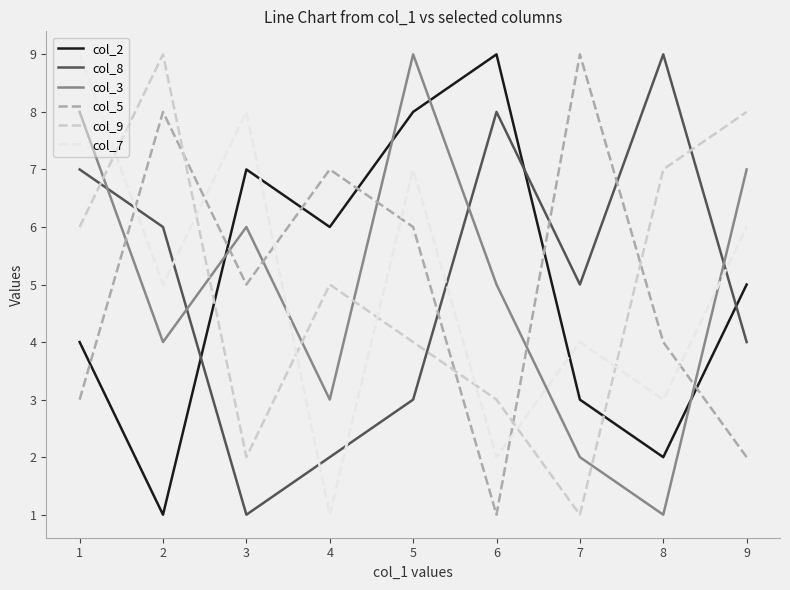

Which series ends up on top after the final intersection of col_7 and col_3?

col_3